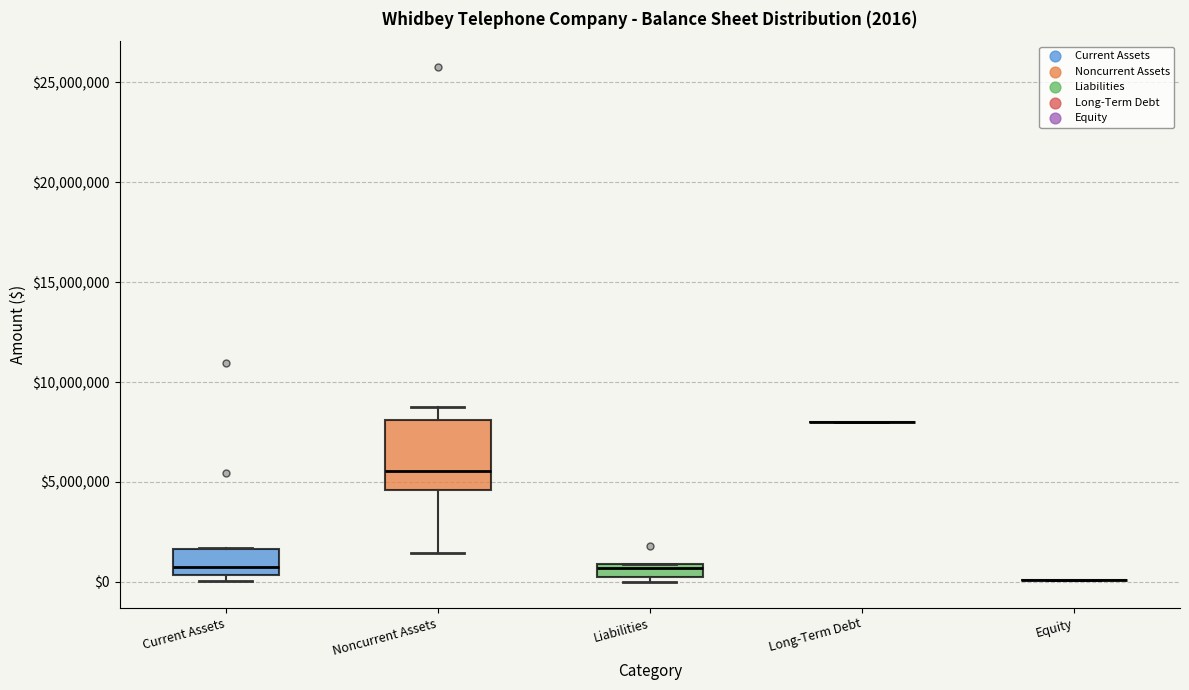

Which box is the tallest, from its lower edge to its upper edge?

Noncurrent Assets